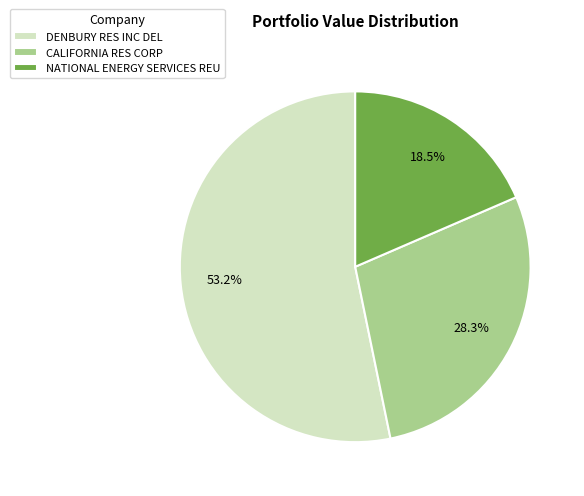

To the nearest percent, what is the combined percentage of DENBURY RES INC DEL and NATIONAL ENERGY SERVICES REU?

72%